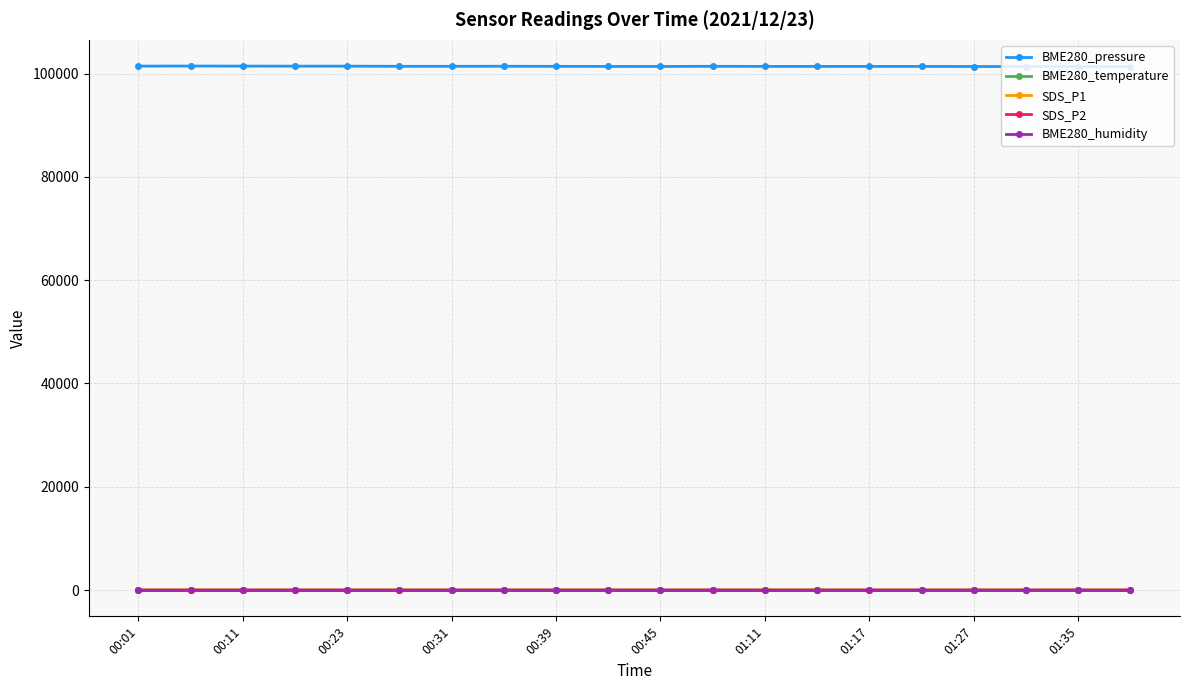

True or false: SDS_P2 and BME280_pressure intersect in this chart.

False